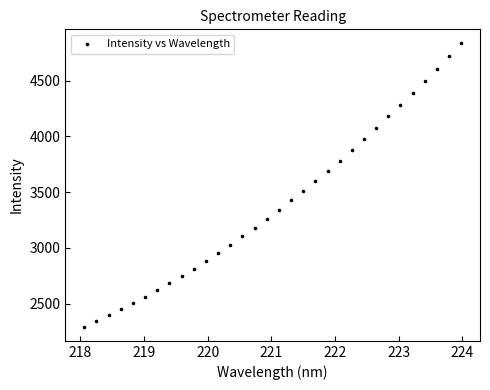

What is the range of Y values (max minus min)?

2541.8